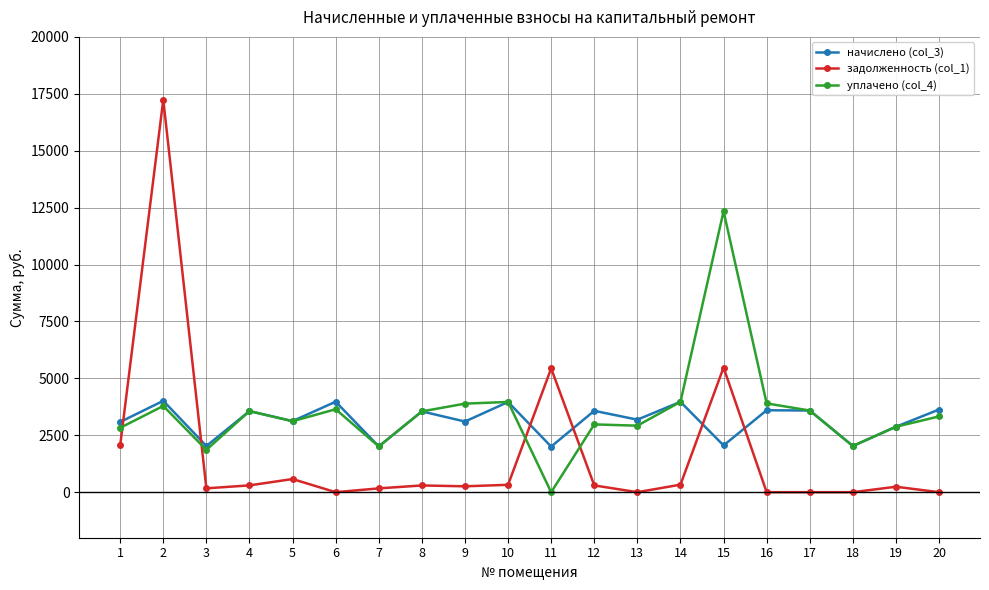

What are all the series names shown in the legend?

начислено (col_3), задолженность (col_1), уплачено (col_4)